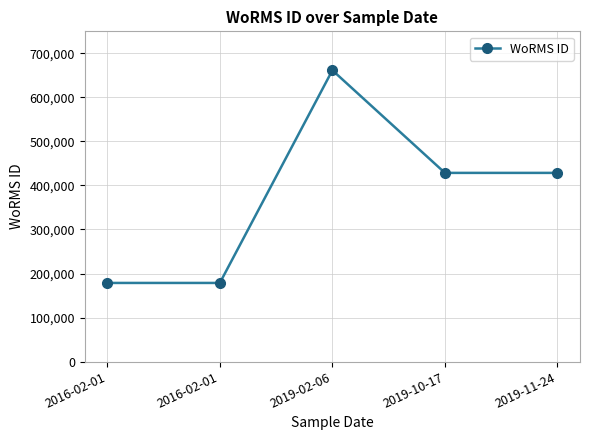

Where is the data nearest to the value 420074?

2019-10-17